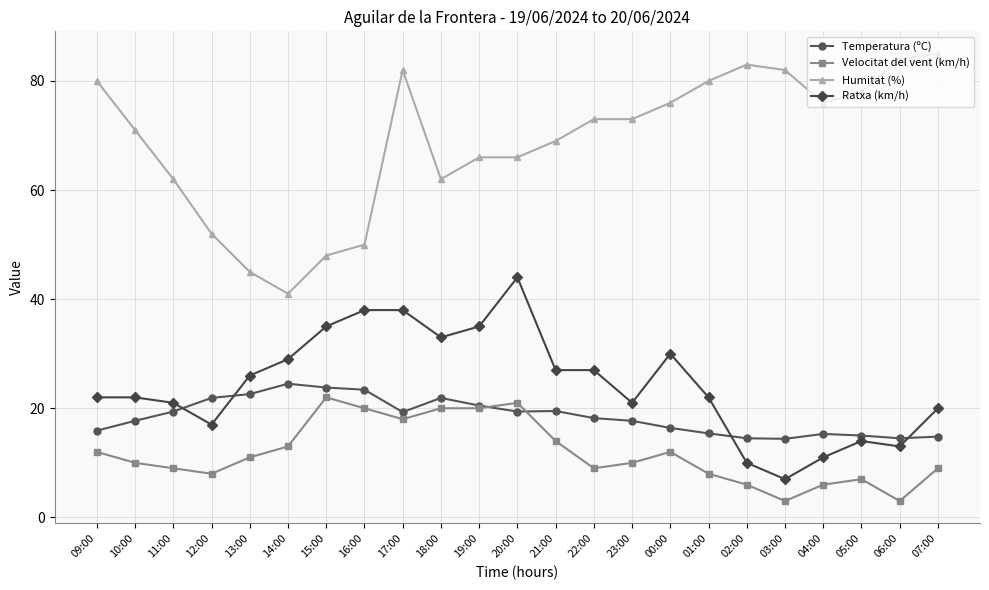

Where is the first local minimum for Humitat (%)?

14:00